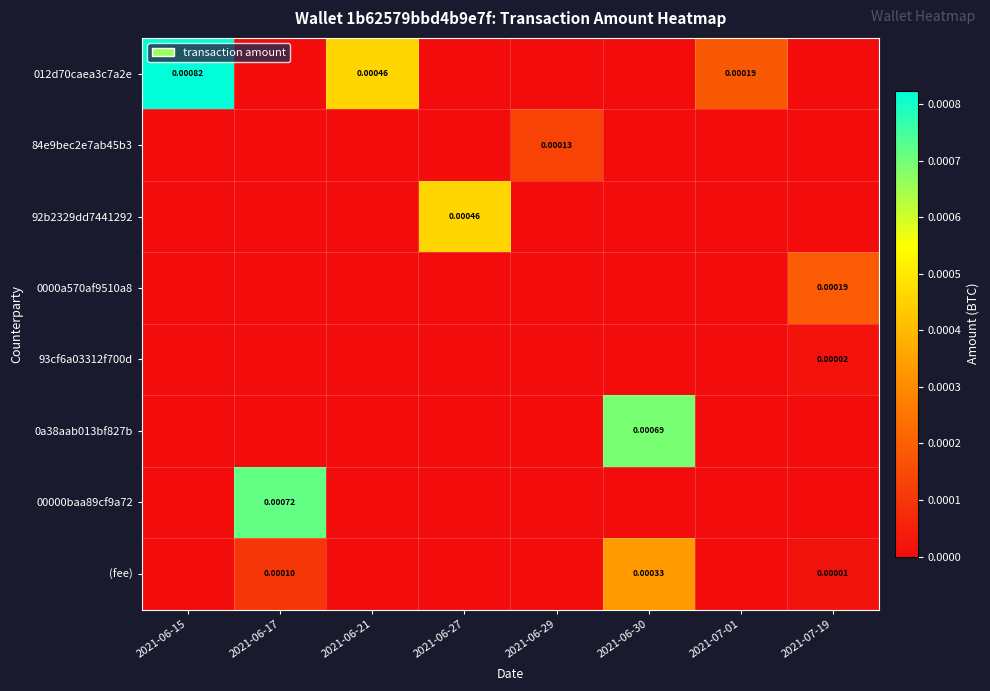

Between 2021-06-15 and 2021-06-29, which series saw the biggest shift?

012d70caea3c7a2e